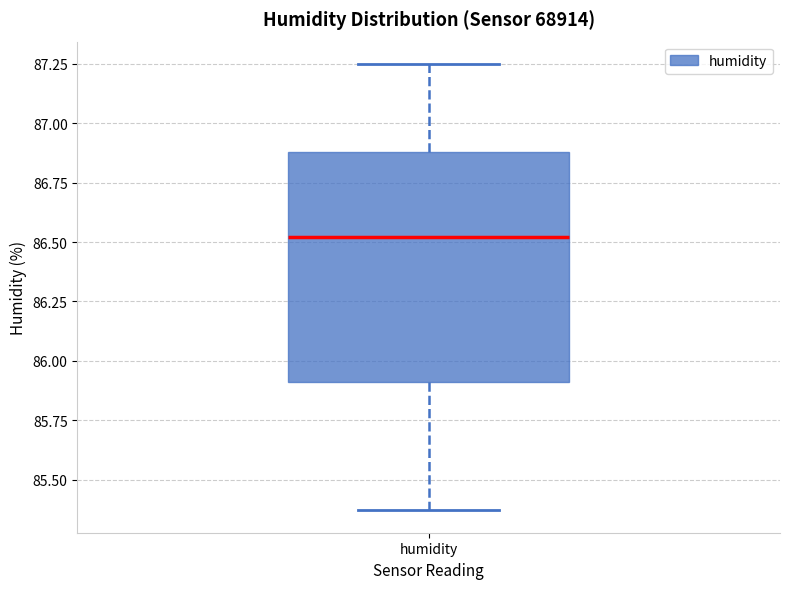

Transcribe this box plot: give where the median line is, the range the box spans, and where the two whiskers end, as read against the y-axis. The values are not printed on the chart, so give them approximately, as read against the axis.

median 86.50, box 85.90 to 86.90, whiskers 85.35 to 87.25